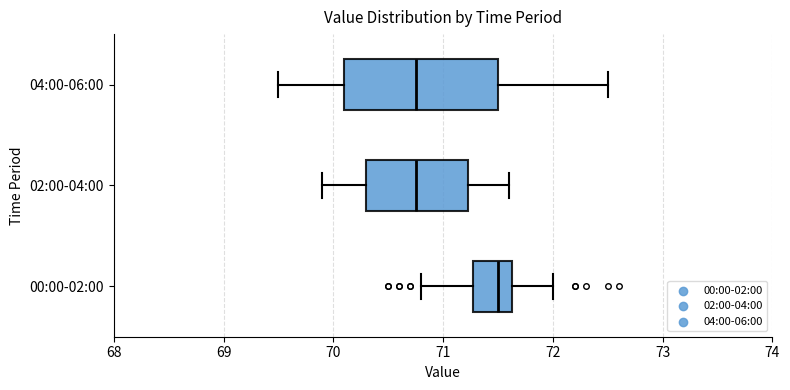

Where is the right edge of the box for 00:00-02:00 on the x-axis? The values are not printed on the chart, so give them approximately, as read against the axis.

71.6